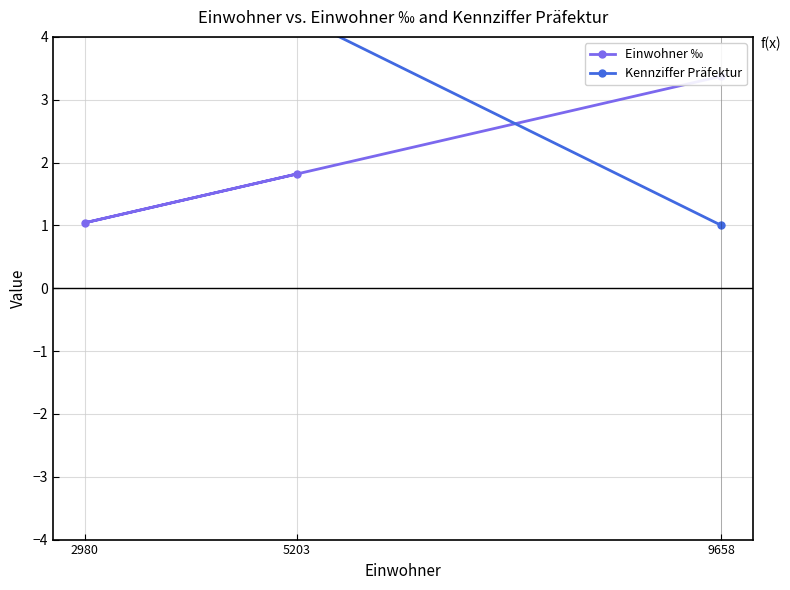

How many values in the Kennziffer Präfektur series are below 6?

1